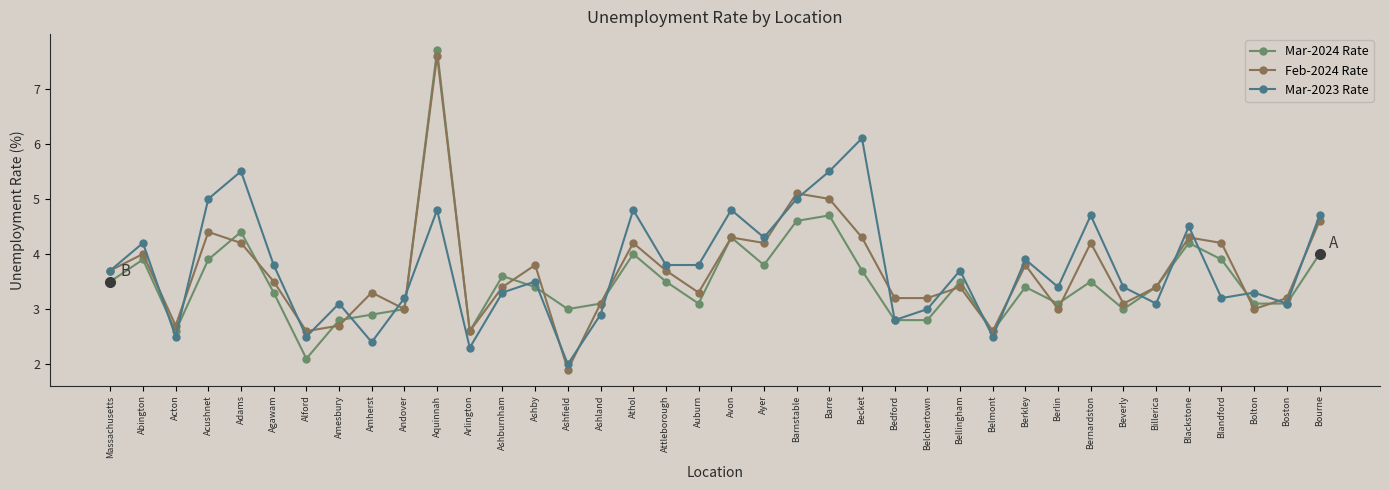

Which series has the largest range (max minus min)?

Feb-2024 Rate